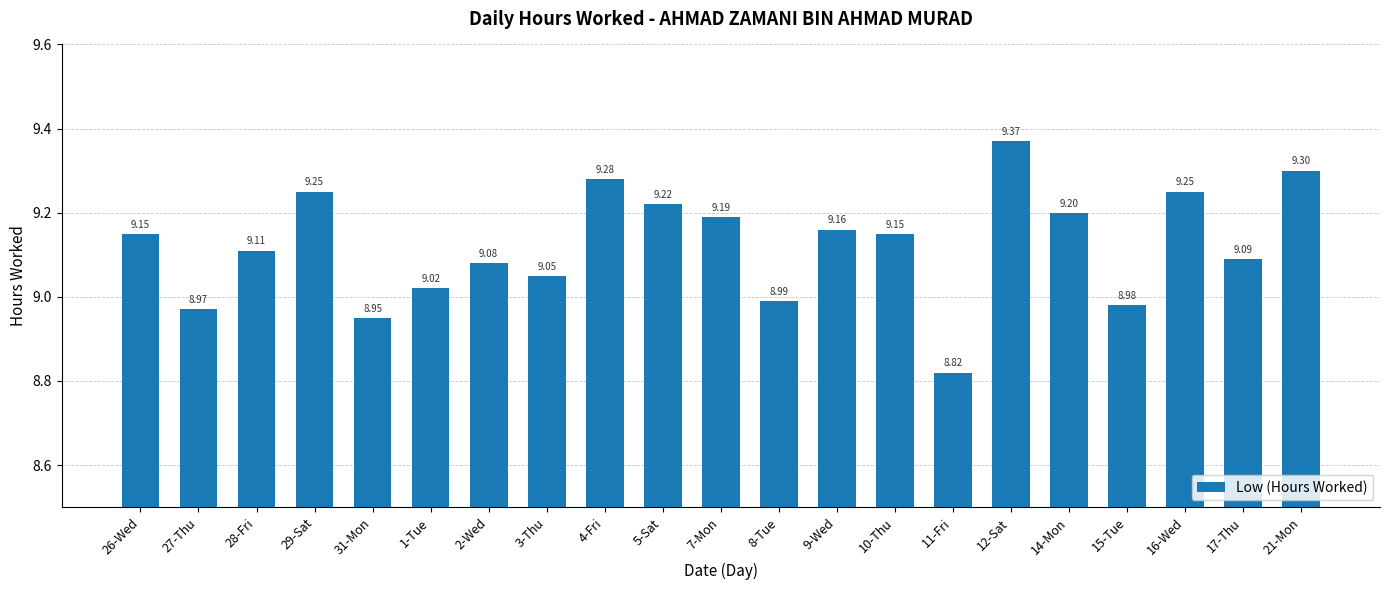

What is the sum of the values at 7-Mon and 9-Wed?

18.4